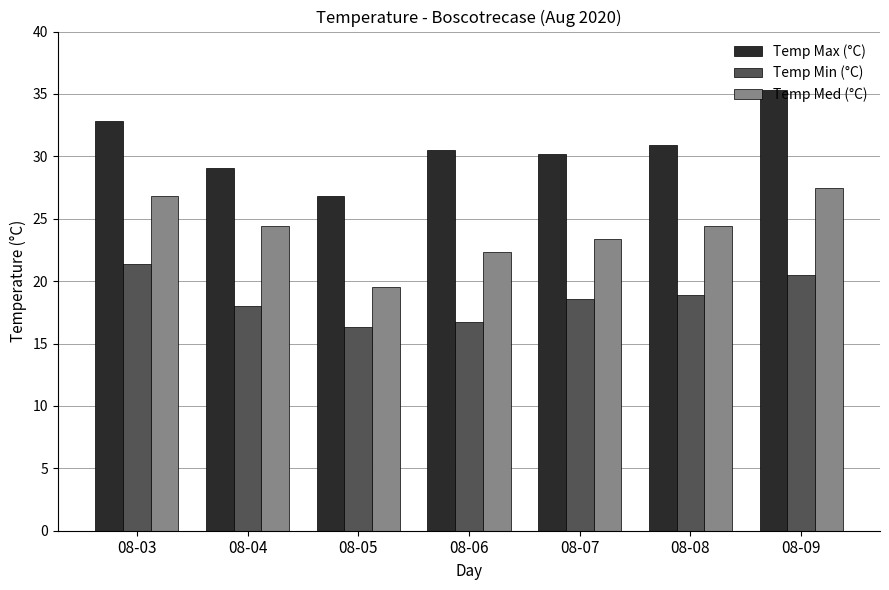

Between 08-07 and 08-09, which series saw the biggest shift?

Temp Max (°C)